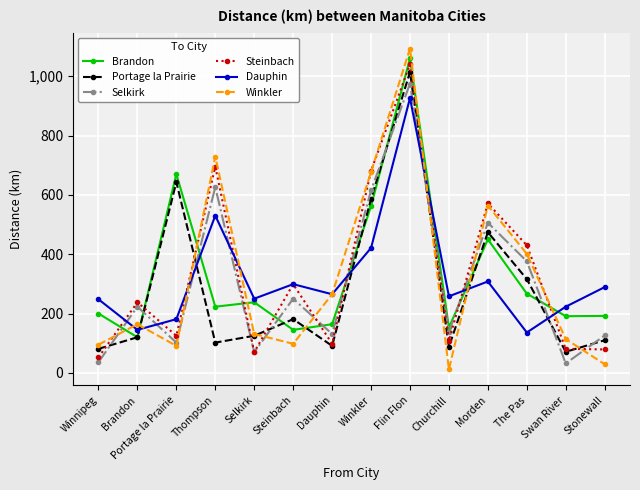

Between which two adjacent categories do Selkirk and Portage la Prairie first intersect?

Winnipeg and Brandon